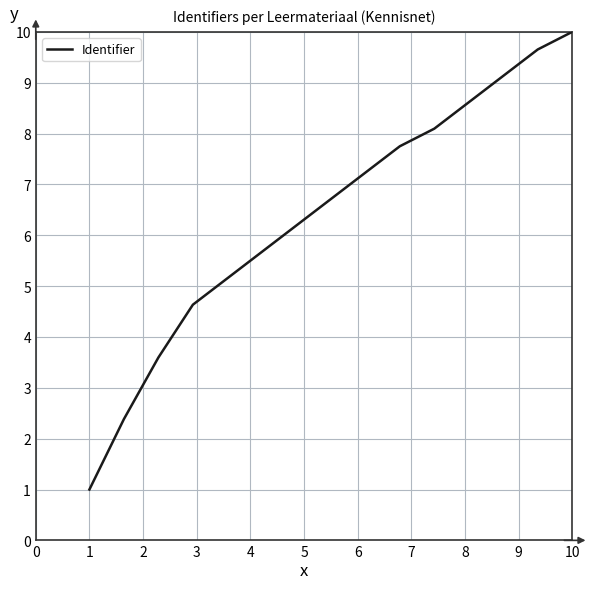

What is the minimum value shown in the chart?

1.0